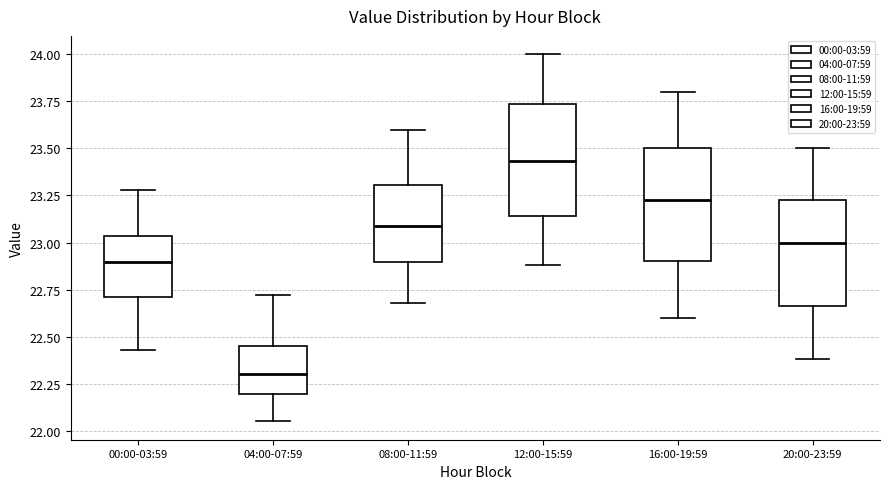

Where is the upper edge of the box for 16:00-19:59 on the y-axis? The values are not printed on the chart, so give them approximately, as read against the axis.

23.50